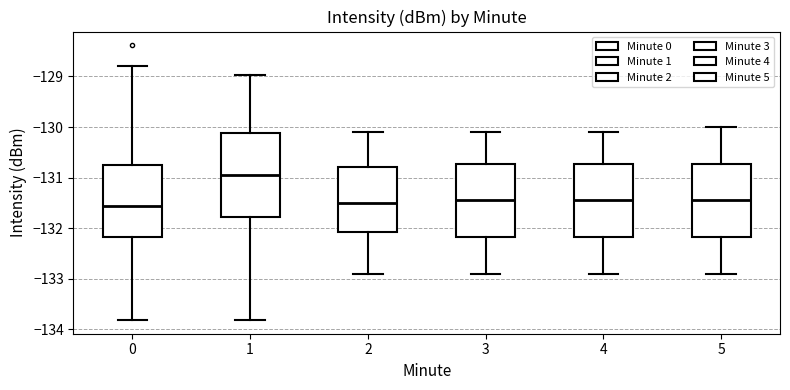

Reading left to right, read every box against the y-axis: the position of its median line, the range the box covers, and the ends of its whiskers. The values are not printed on the chart, so give them approximately, as read against the axis.

0: median -131.6, box -132.2 to -130.8, whiskers -133.8 to -128.8
1: median -130.9, box -131.8 to -130.1, whiskers -133.8 to -129.0
2: median -131.5, box -132.1 to -130.8, whiskers -132.9 to -130.1
3: median -131.4, box -132.2 to -130.7, whiskers -132.9 to -130.1
4: median -131.4, box -132.2 to -130.7, whiskers -132.9 to -130.1
5: median -131.4, box -132.2 to -130.7, whiskers -132.9 to -130.0